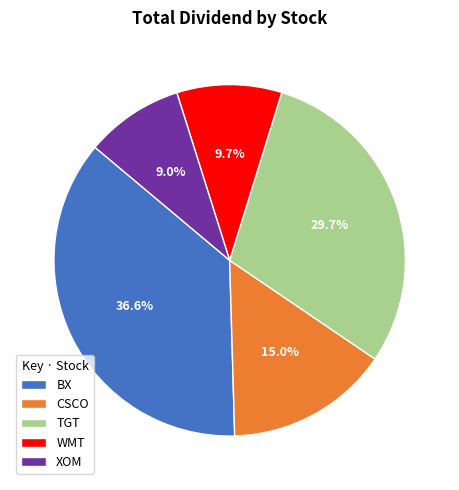

The TGT slice represents 18% of the pie. True or false?

False